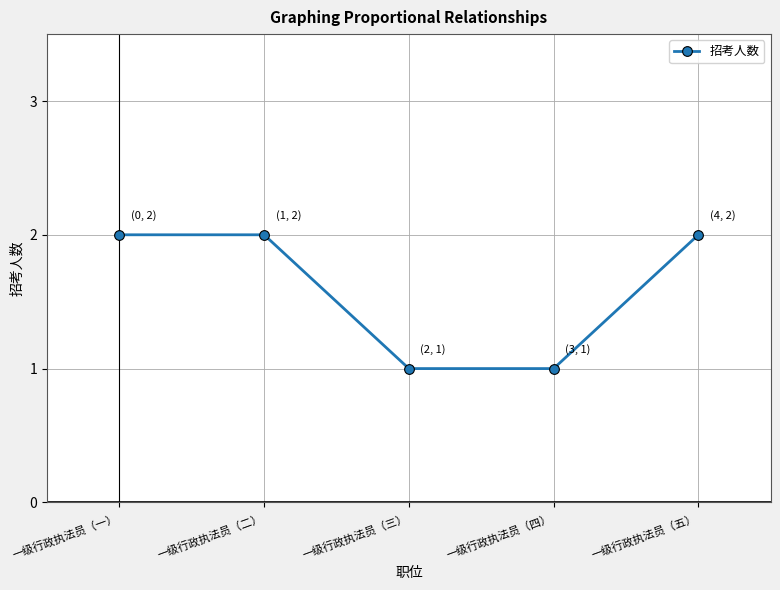

What value does the data have at 一级行政执法员（二）?

2